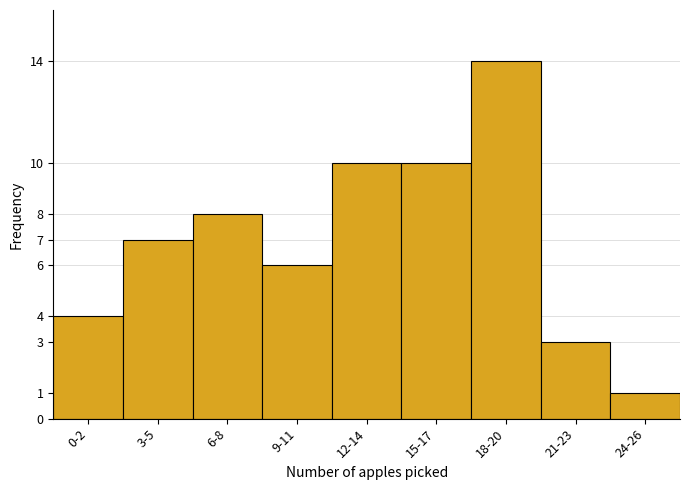

Reading right to left, extract all data points from this chart.

24-26=1	21-23=3	18-20=14	15-17=10	12-14=10	9-11=6	6-8=8	3-5=7	0-2=4